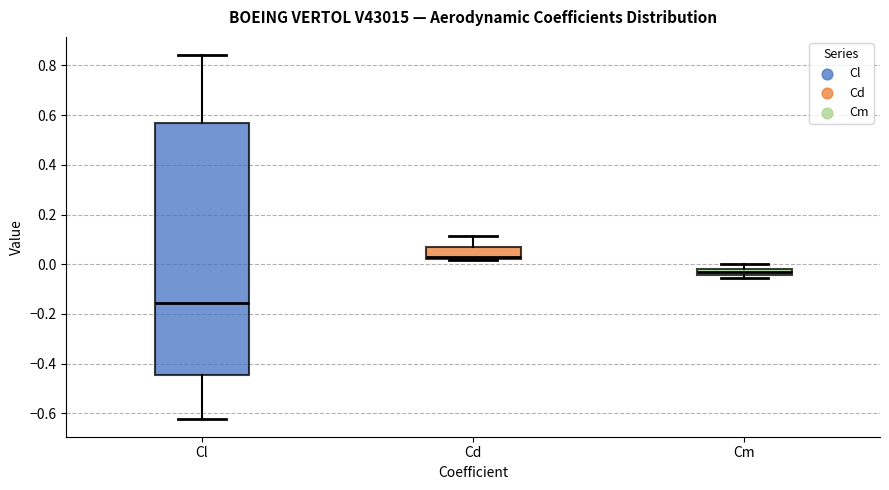

Where is the lower edge of the box for Cm on the y-axis? The values are not printed on the chart, so give them approximately, as read against the axis.

-0.04